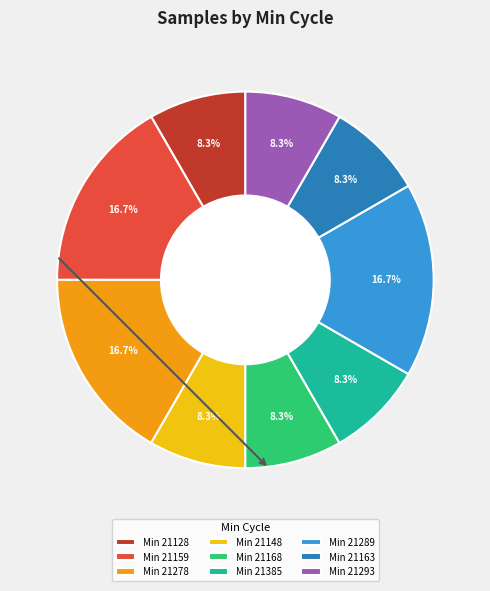

What portion of the pie excludes Min 21159?

83.3%